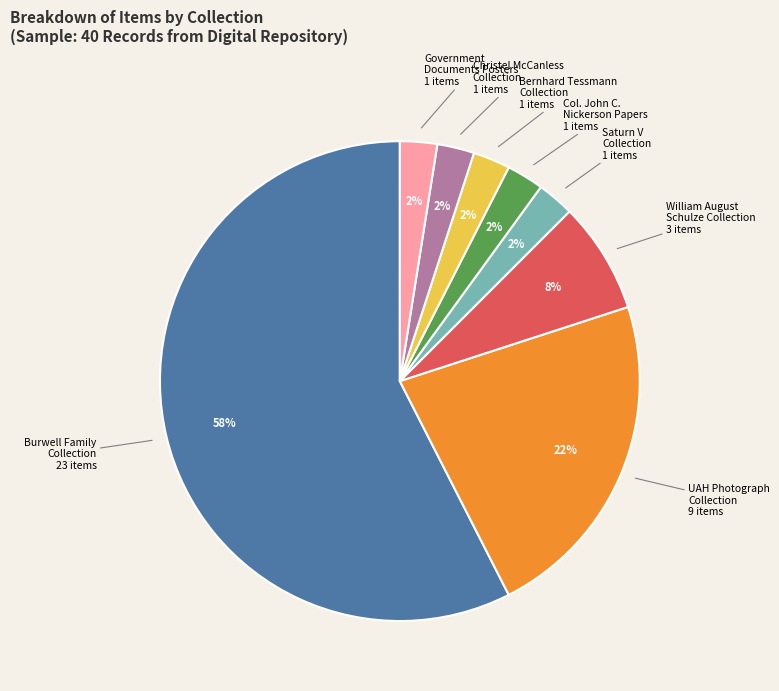

Which category has the biggest portion of the pie?

Burwell Family Collection